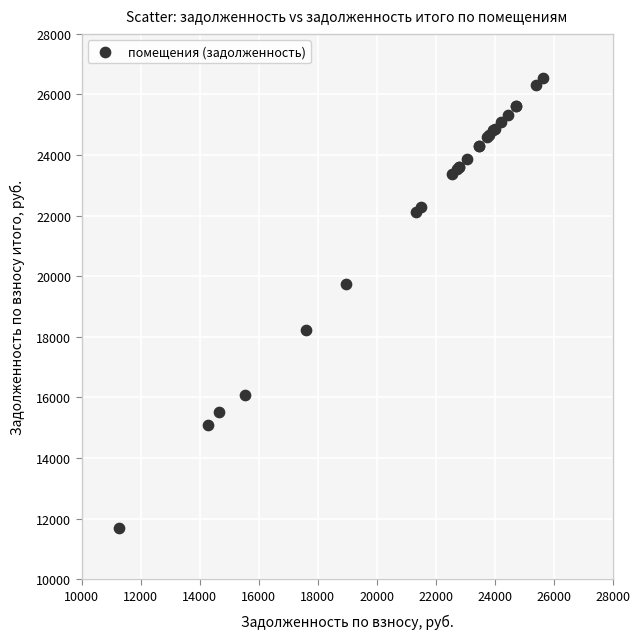

What Y value in the scatter plot is closest to 19116?

19756.2